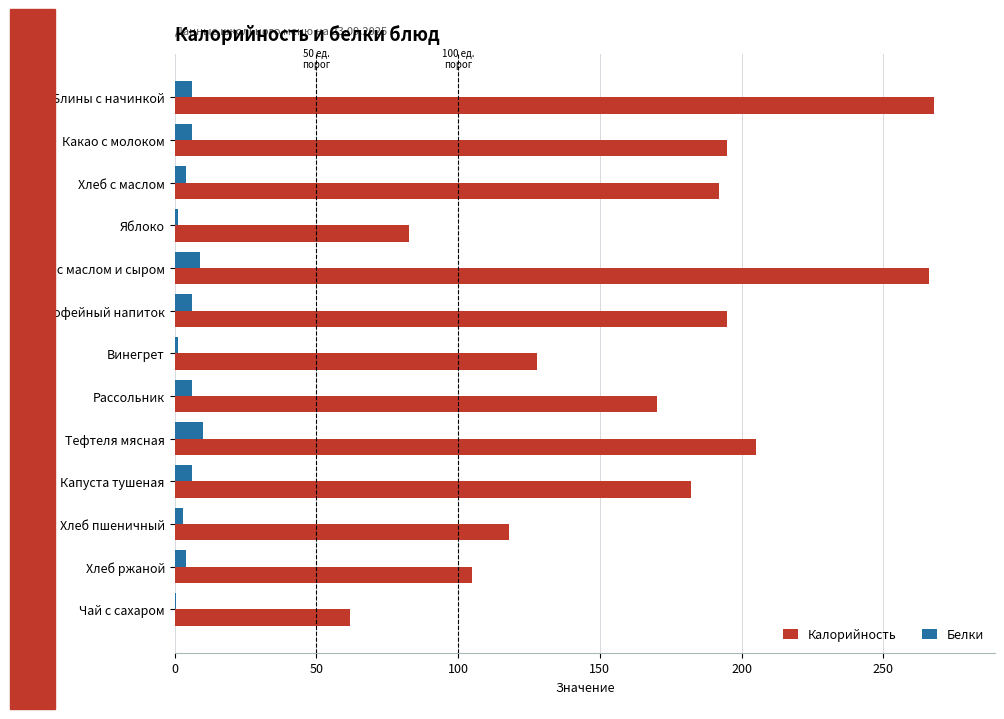

Which series has the widest spread of values?

Калорийность